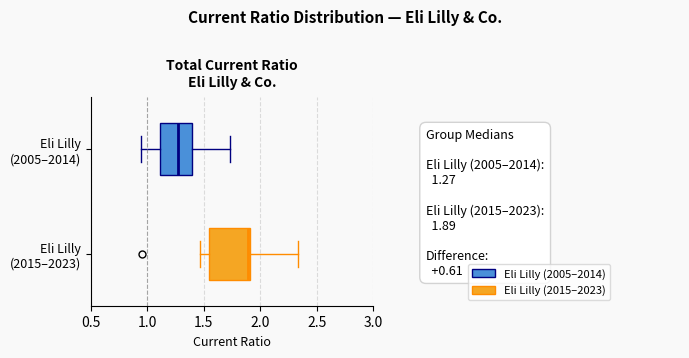

Reading bottom to top, transcribe this box plot: for each box, give where its median line is, the range the box spans, and where its two whiskers end, as read against the x-axis. The values are not printed on the chart, so give them approximately, as read against the axis.

Eli Lilly (2015–2023): median 1.90 (just left of the box's right edge), box 1.55 to 1.90, whiskers 1.45 to 2.35
Eli Lilly (2005–2014): median 1.30, box 1.10 to 1.40, whiskers 0.95 to 1.75